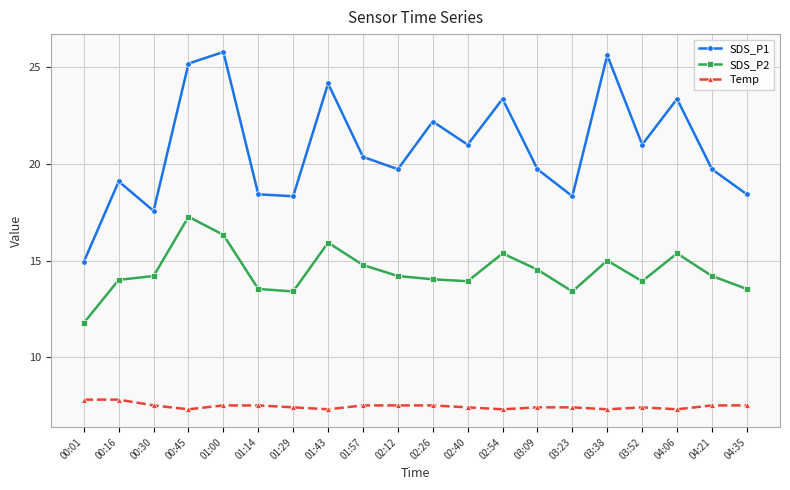

Which series changed the most between 01:43 and 01:57?

SDS_P1